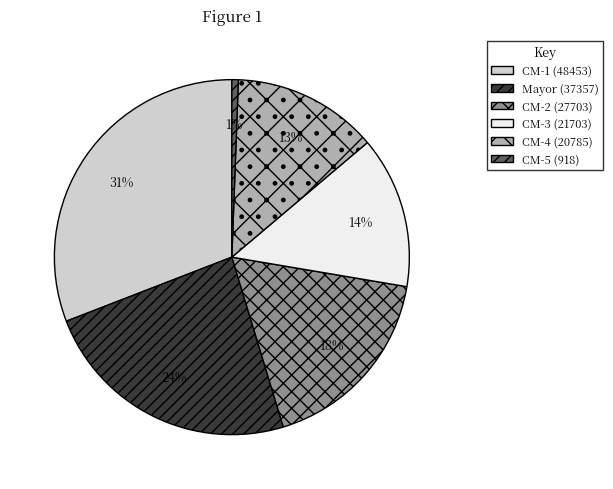

Is it true that CM-4 (20785) is 13% of the pie?

True